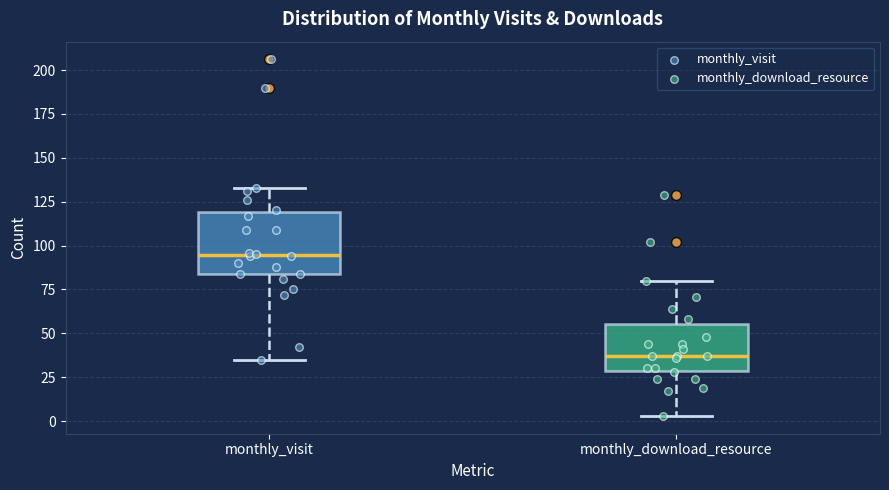

Reading left to right, transcribe this box plot: for each box, give where its median line is, the range the box spans, and where its two whiskers end, as read against the y-axis. The values are not printed on the chart, so give them approximately, as read against the axis.

monthly_visit: median 95, box 85 to 120, whiskers 35 to 135
monthly_download_resource: median 35, box 30 to 55, whiskers 5 to 80